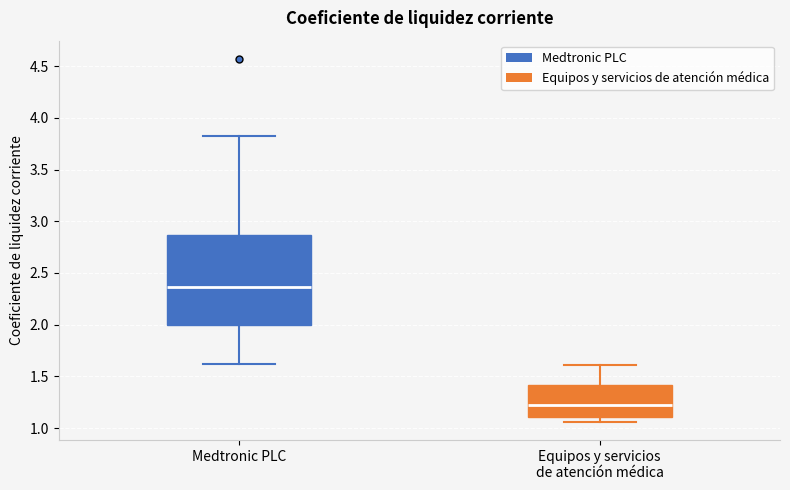

Reading left to right, read every box against the y-axis: the position of its median line, the range the box covers, and the ends of its whiskers. The values are not printed on the chart, so give them approximately, as read against the axis.

Medtronic PLC: median 2.35, box 2.00 to 2.85, whiskers 1.60 to 3.80
Equipos y servicios de atención médica: median 1.20, box 1.10 to 1.40, whiskers 1.05 to 1.60